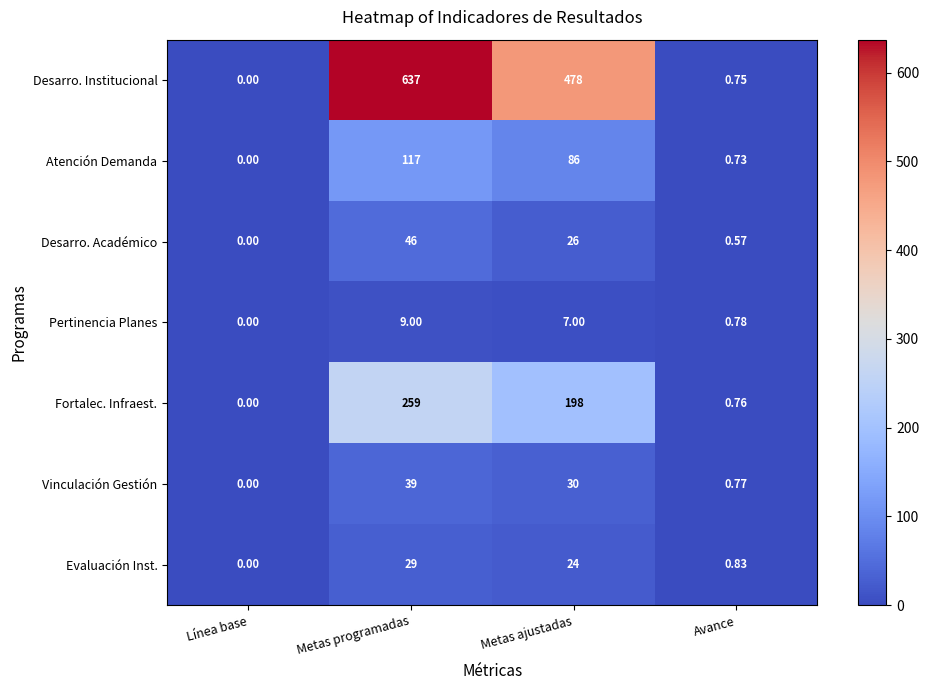

Which category has the highest value across all series?

Metas programadas